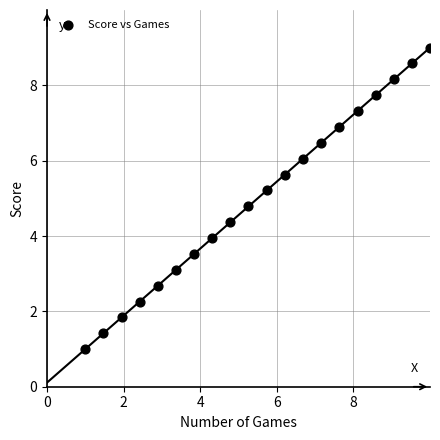

What is the range of X values (max minus min)?

9.0